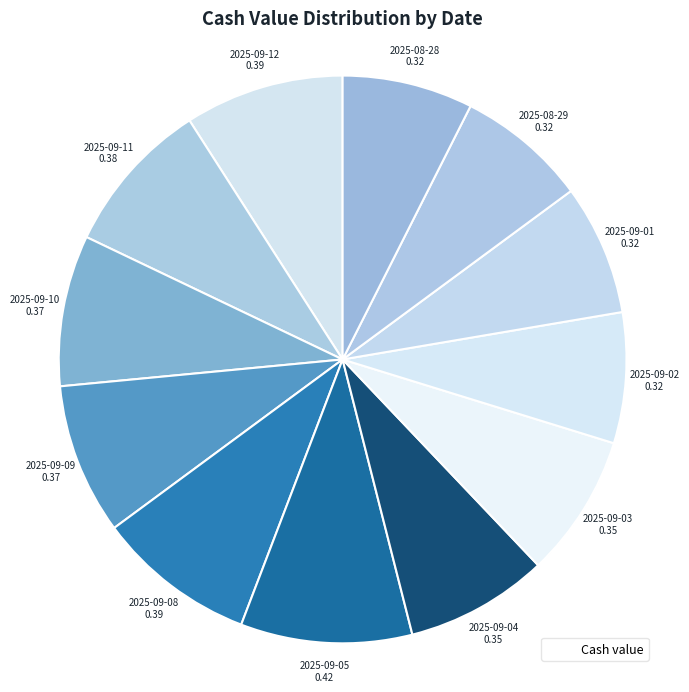

How many segments does this pie chart have?

12